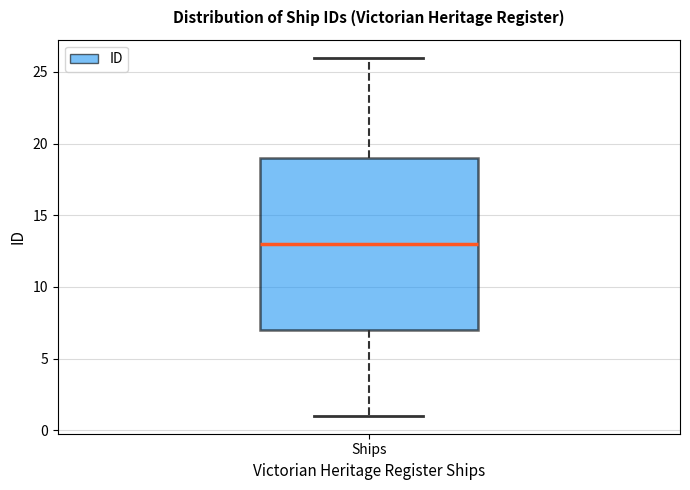

Where does the upper whisker of the box for Ships end on the y-axis? The values are not printed on the chart, so give them approximately, as read against the axis.

26